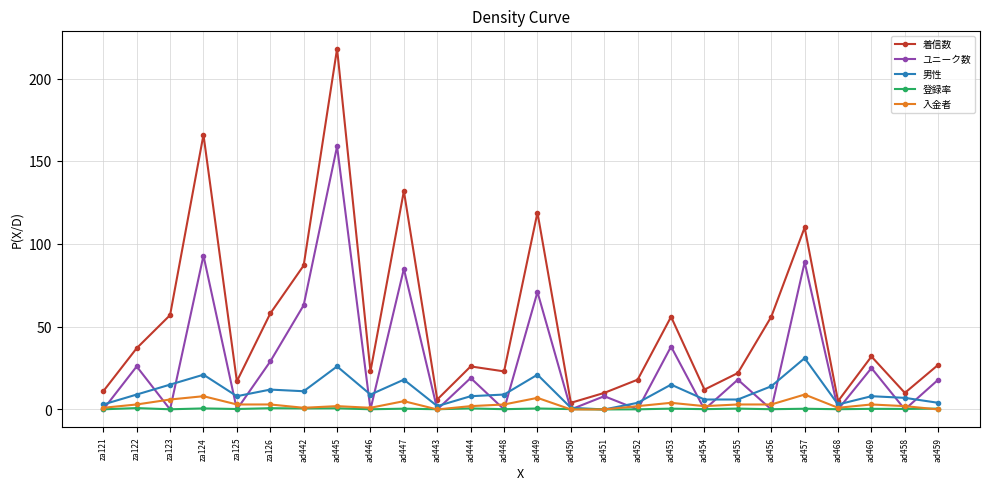

True or false: 着信数 and ユニーク数 cross at least once.

False